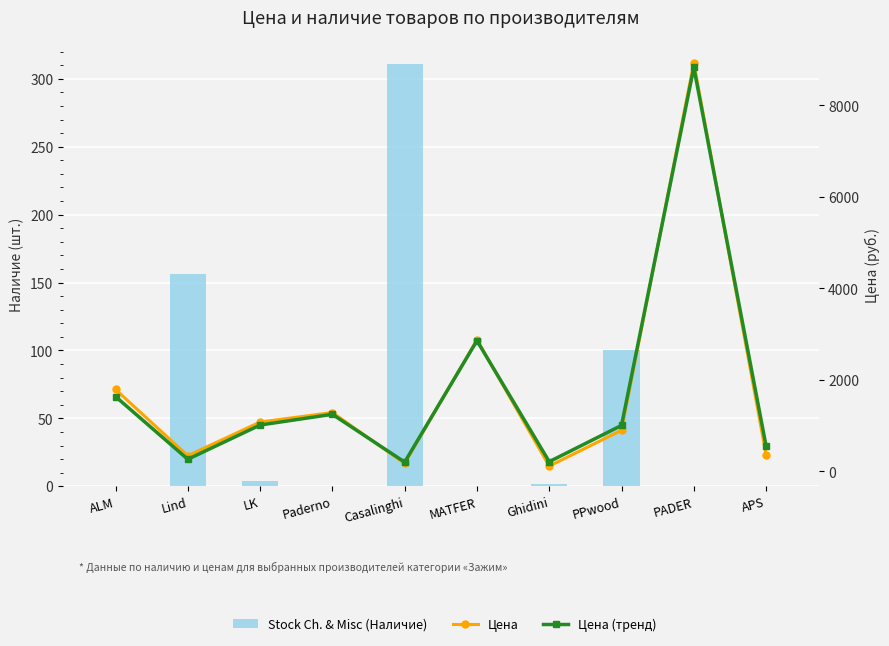

What is the label of the 8th bar from the left?

PPwood